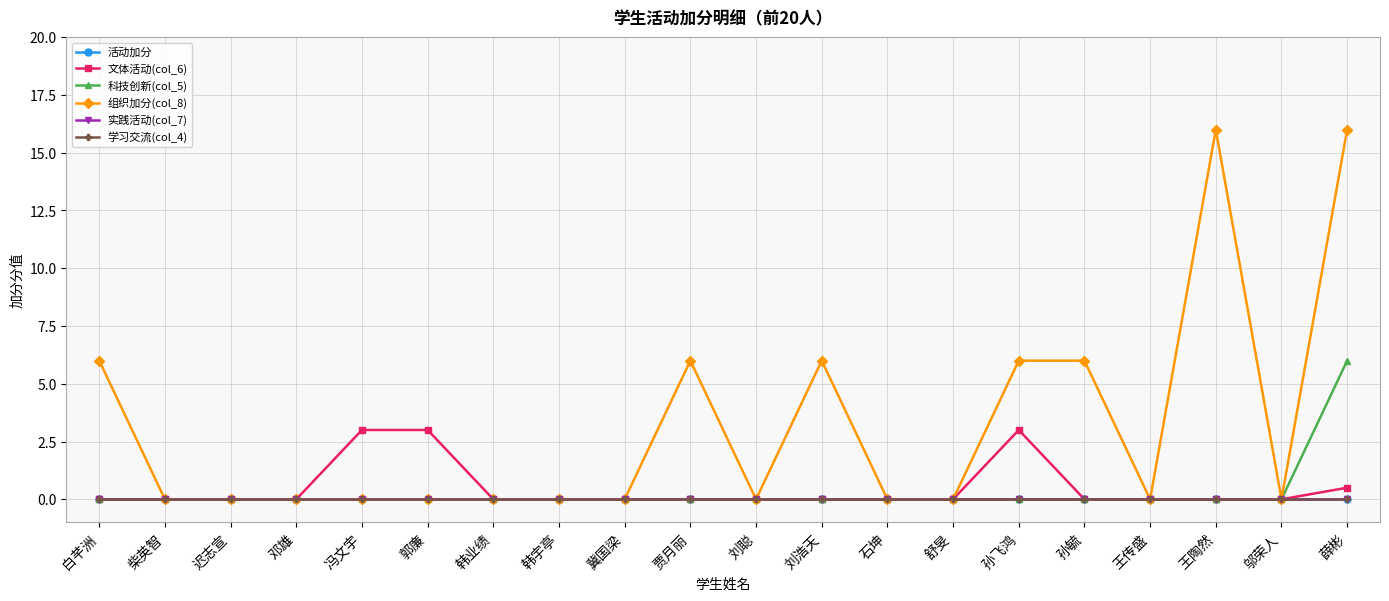

Is this an area chart (filled region under the line)?

No